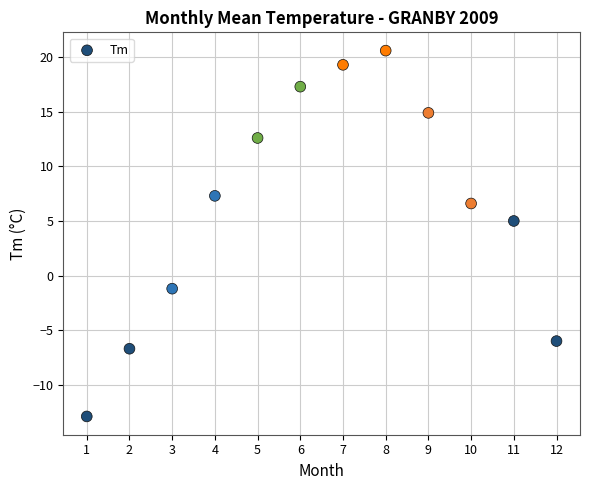

What Y value in the scatter plot is closest to 3?

5.0